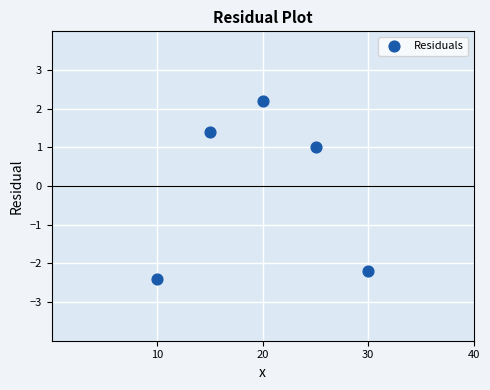

What Y value in the scatter plot is closest to 0?

1.0